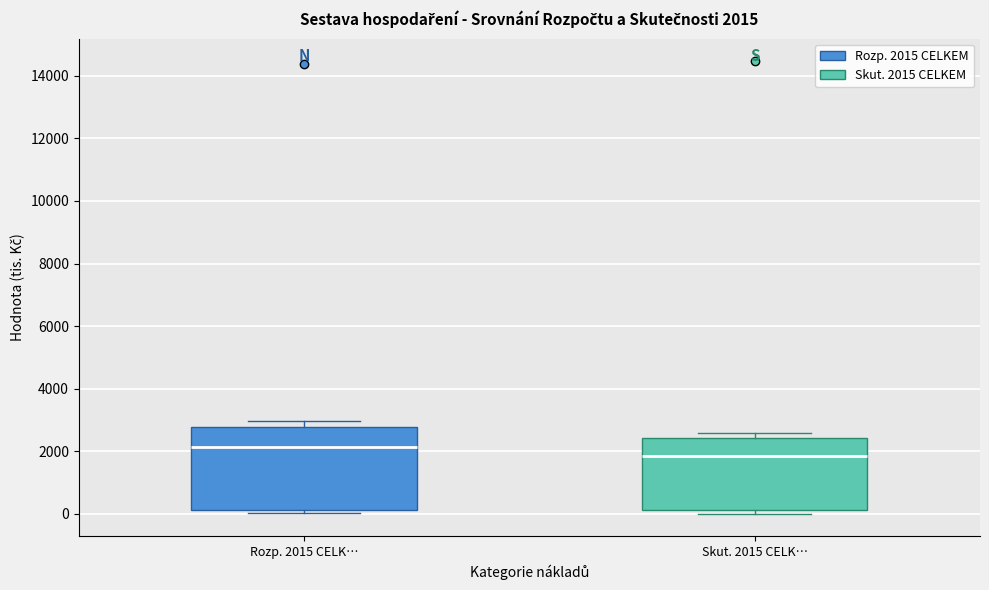

Which box is the tallest, from its lower edge to its upper edge?

Rozp. 2015 CELK…